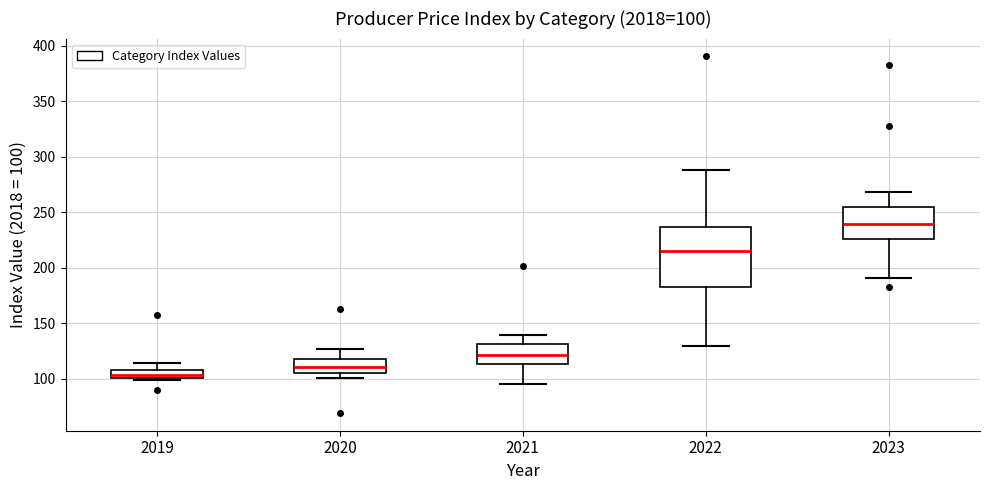

Which box's median line is the highest?

2023